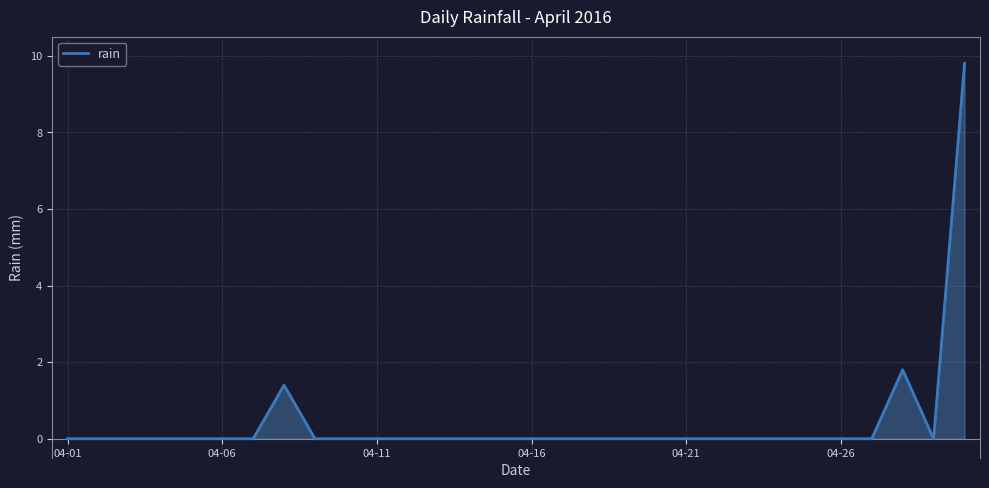

What is the greatest value displayed?

9.8